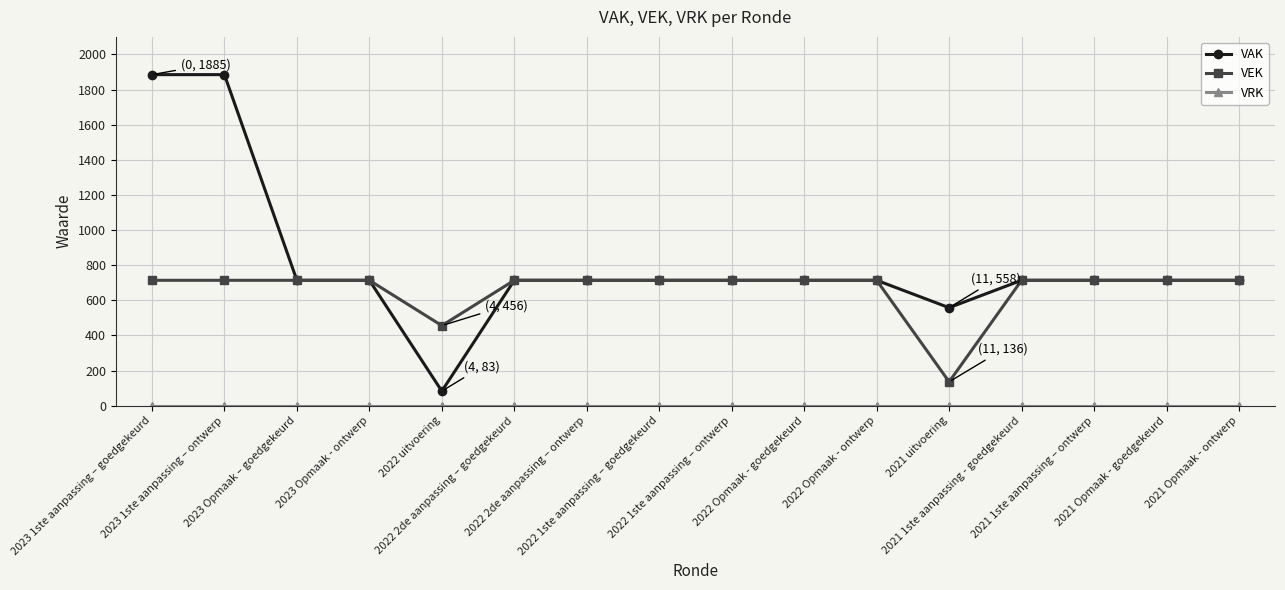

What position from the right is 2021 1ste aanpassing – ontwerp?

3